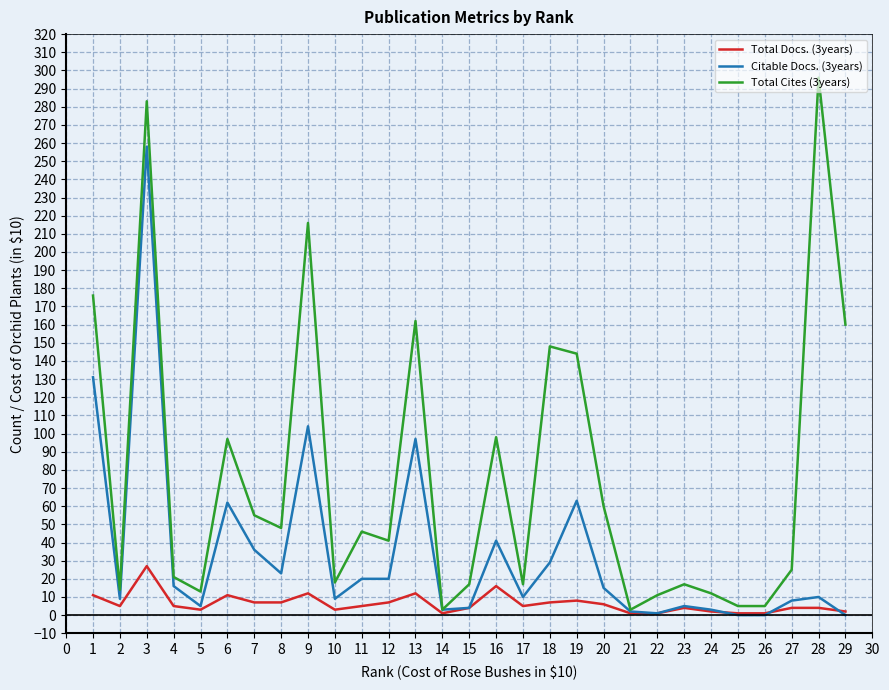

The value of Total Cites (3years) at 17 is 17. True or false?

True